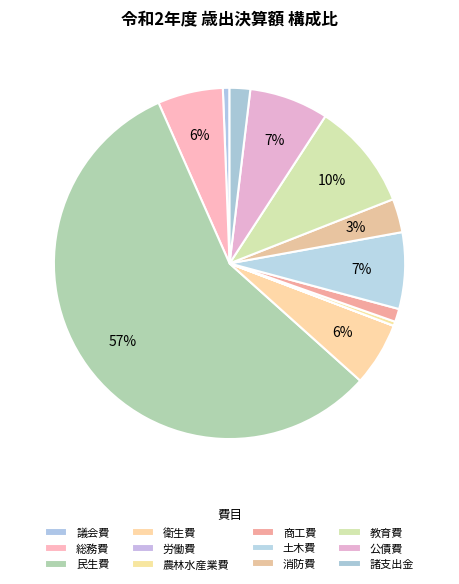

How many slices are in this pie chart?

12